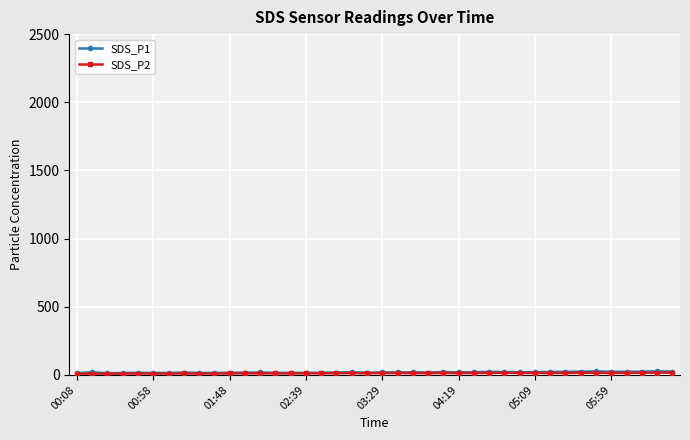

True or false: SDS_P1 has more than 0 interior local peaks.

True